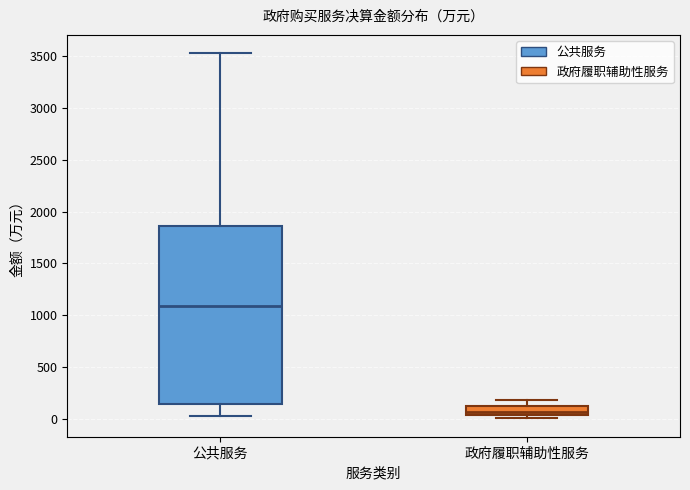

Reading left to right, read every box against the y-axis: the position of its median line, the range the box covers, and the ends of its whiskers. The values are not printed on the chart, so give them approximately, as read against the axis.

公共服务: median 1100, box 150 to 1850, whiskers 50 to 3550
政府履职辅助性服务: median 50 (inside the box), box 50 to 100, whiskers 0 to 200